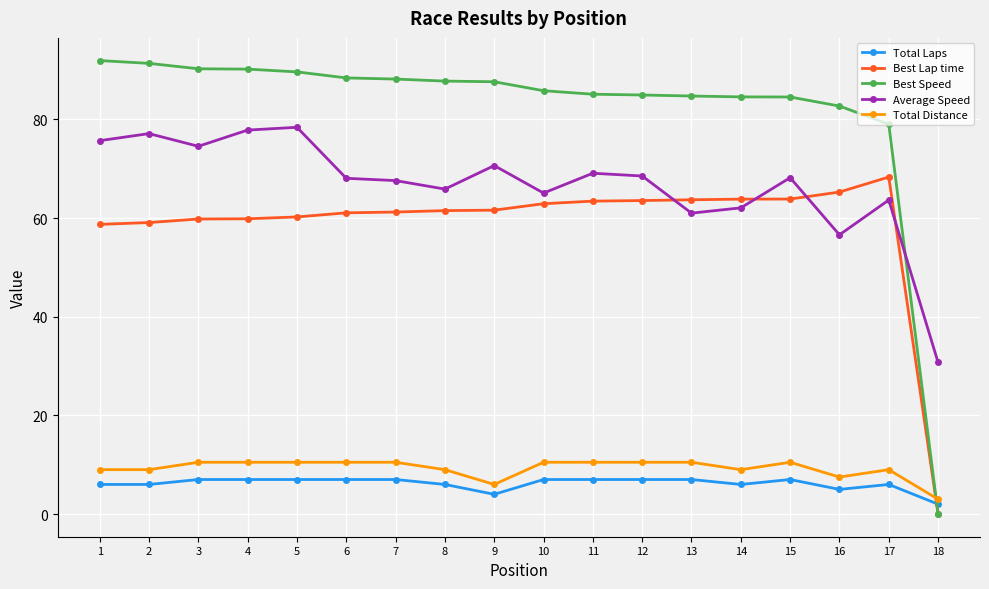

What is the value of the Best Lap time point at the 1st from the left?

58.7